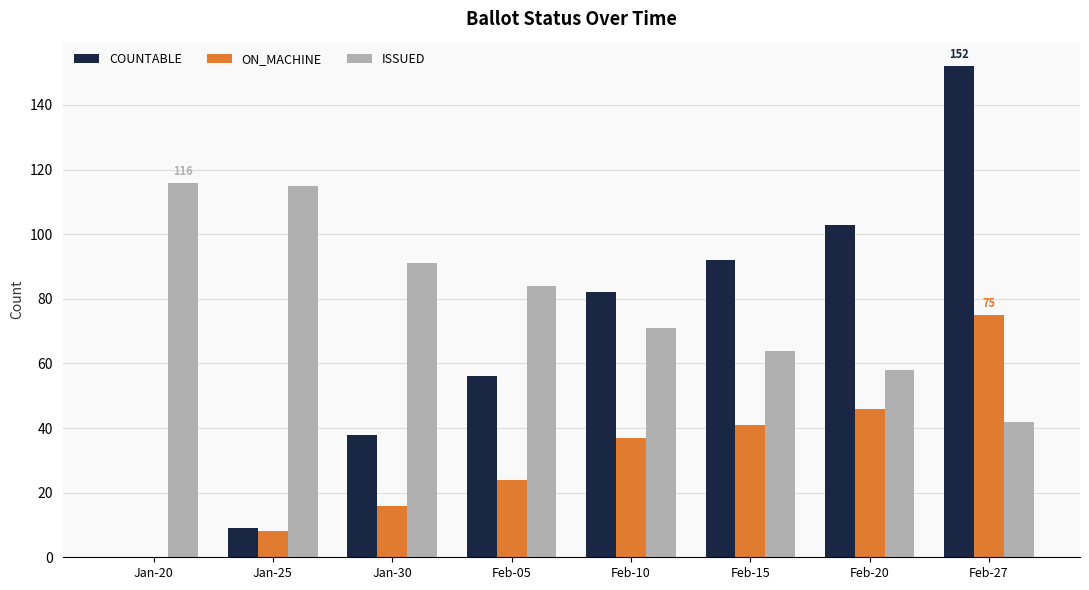

What is the sum of all ON_MACHINE values?

247